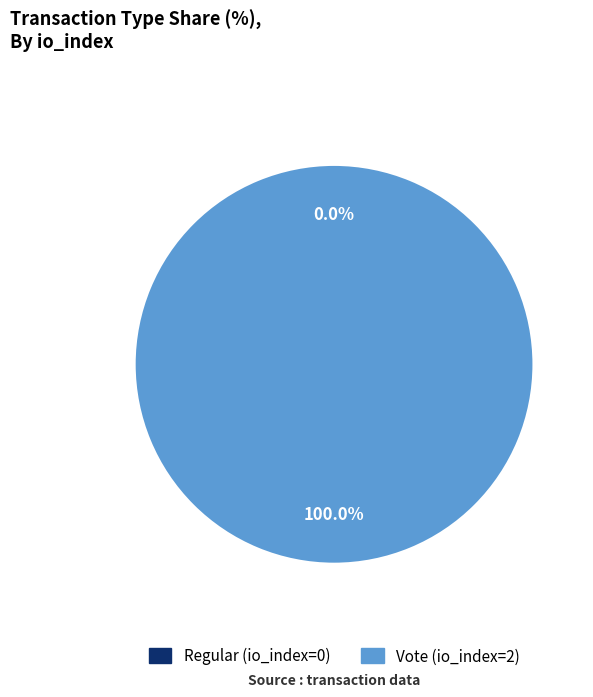

Is there any slice that represents more than half of the pie?

Yes